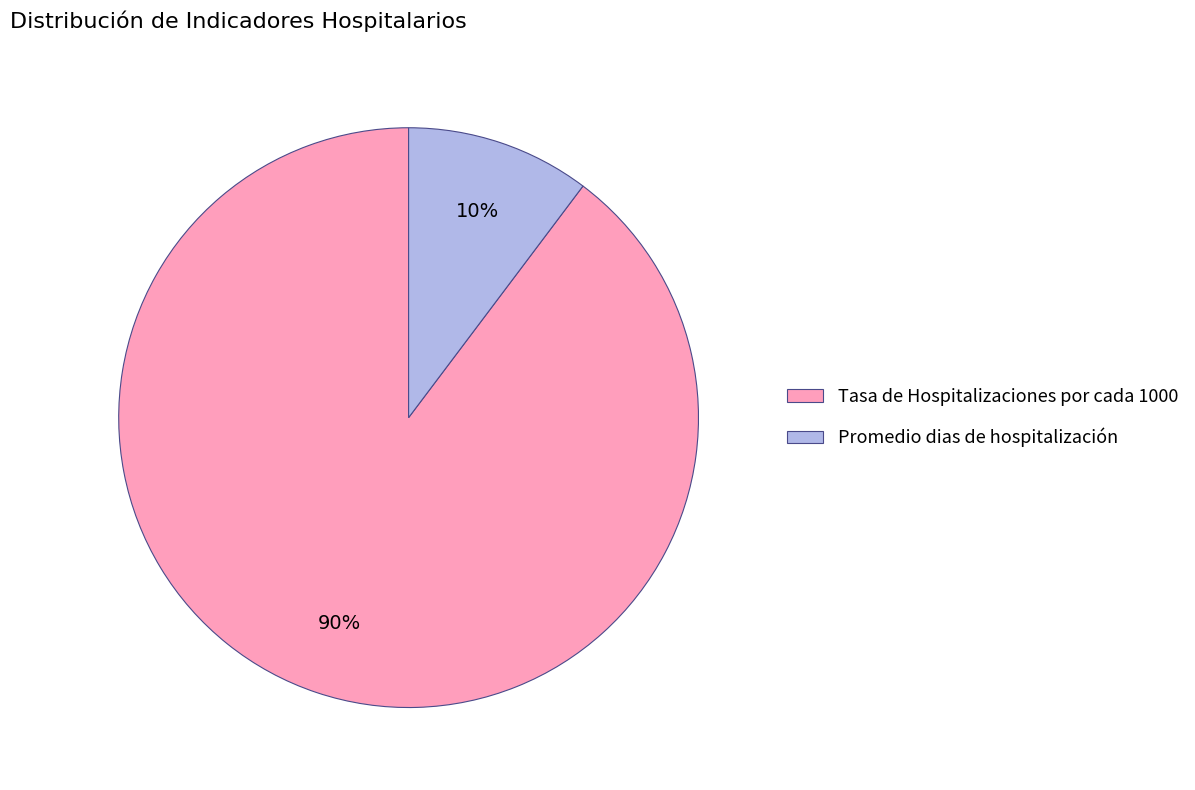

Does Tasa de Hospitalizaciones por cada 1000 represent more than half of the total?

Yes